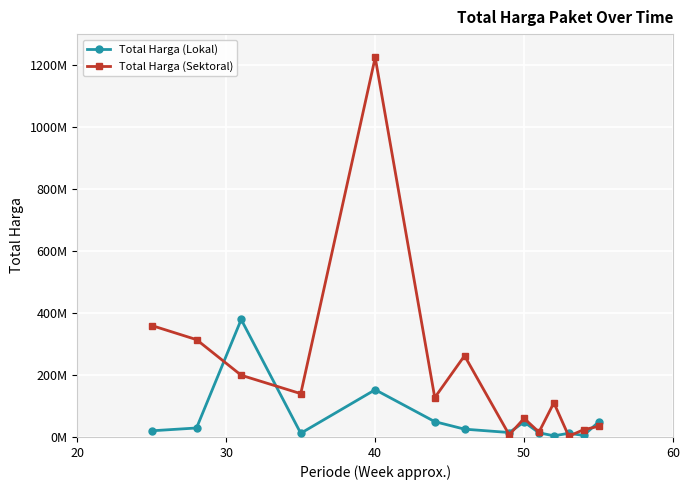

What is the difference between the maximum and minimum values in the Total Harga (Lokal) series?

375250000